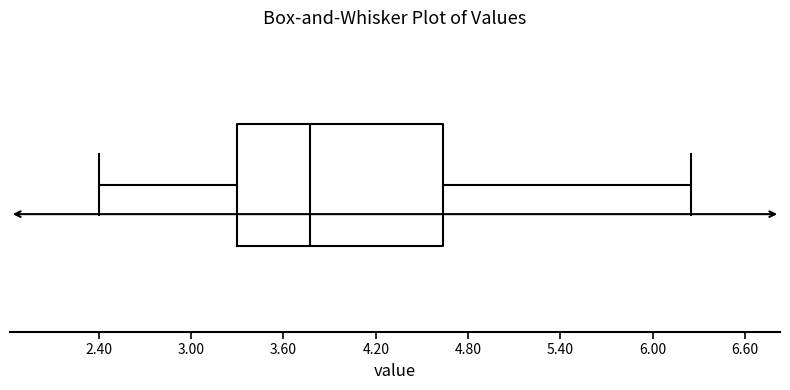

Transcribe this box plot: give where the median line is, the range the box spans, and where the two whiskers end, as read against the x-axis. The values are not printed on the chart, so give them approximately, as read against the axis.

median 3.8, box 3.3 to 4.6, whiskers 2.4 to 6.3